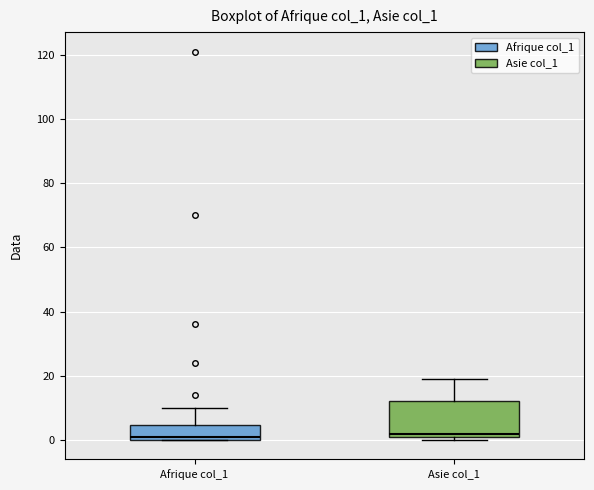

Where does the upper whisker of the box for Afrique col_1 end on the y-axis? The values are not printed on the chart, so give them approximately, as read against the axis.

10